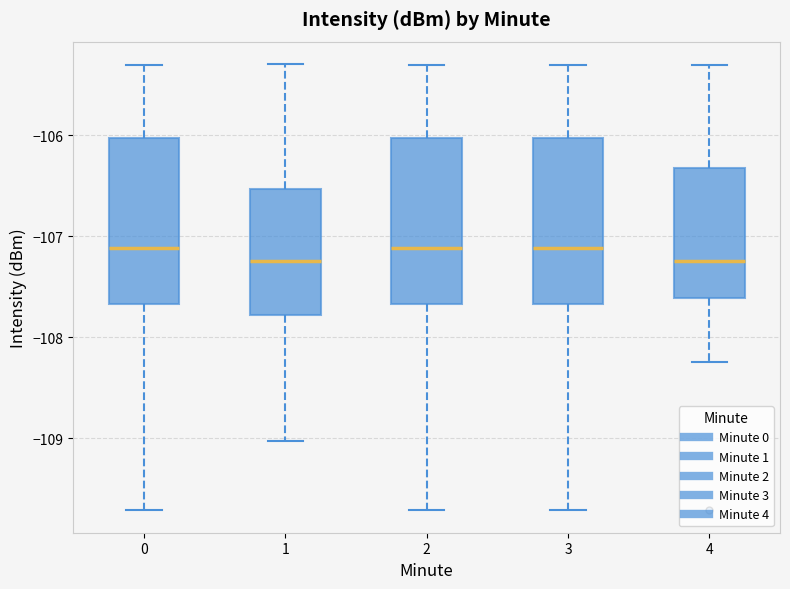

Where is the lower edge of the box at x = 3 on the y-axis? The values are not printed on the chart, so give them approximately, as read against the axis.

-107.7